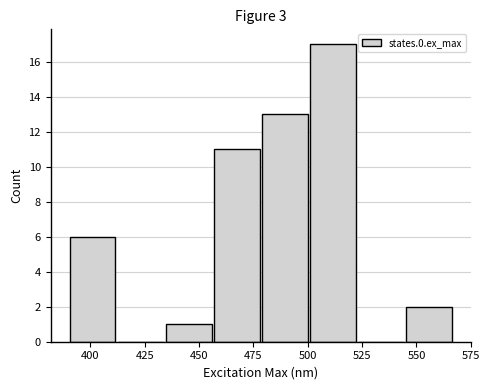

How tall is the bar that spans 545 to 565 on the x-axis? Neither the bar edges nor the heights are printed on the chart, so give them approximately, as read against the axes.

2